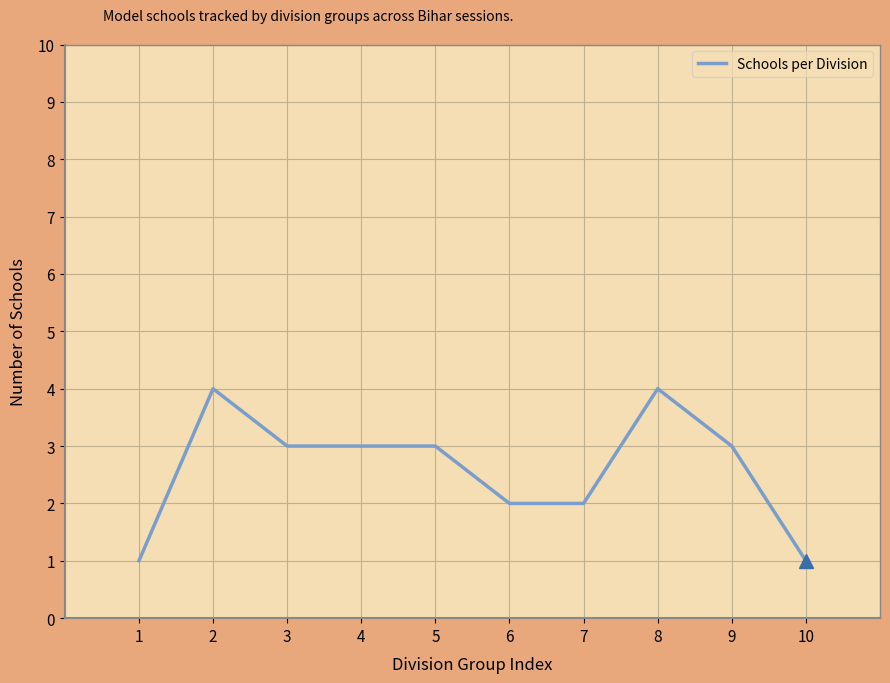

How many values are between 2 and 3?

6